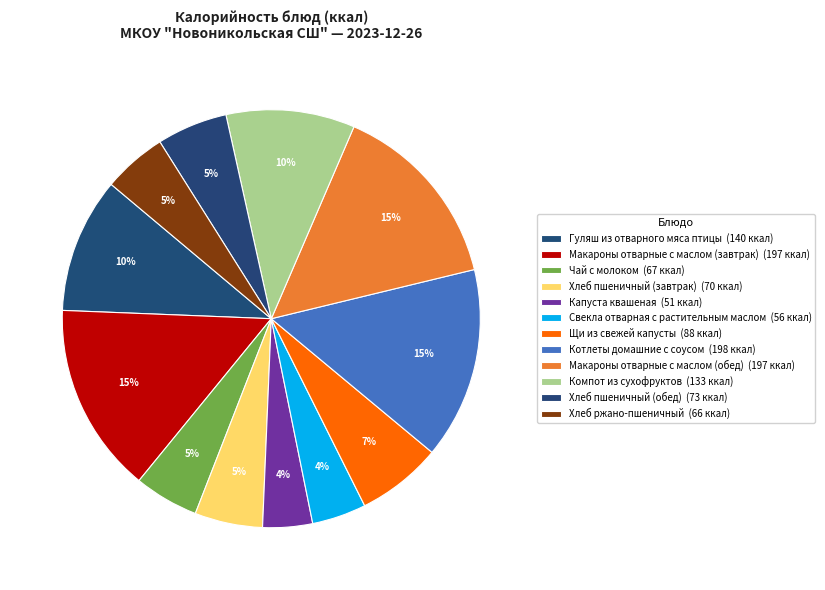

To the nearest percent, what portion does Щи из свежей капусты represent?

7%